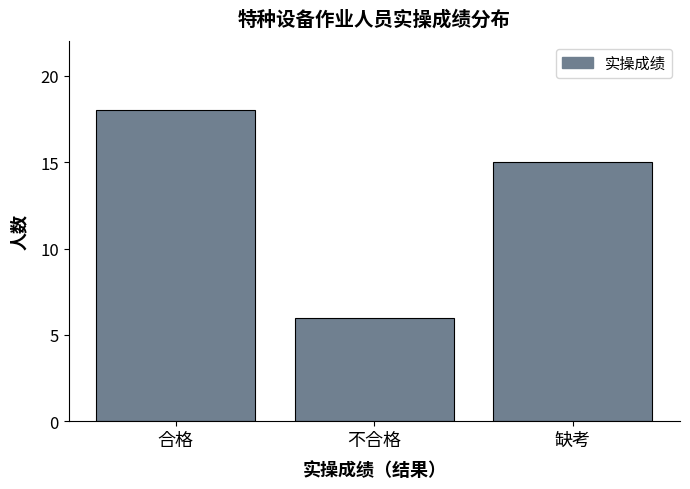

Reading left to right, transcribe all the data shown in this chart.

18	6	15